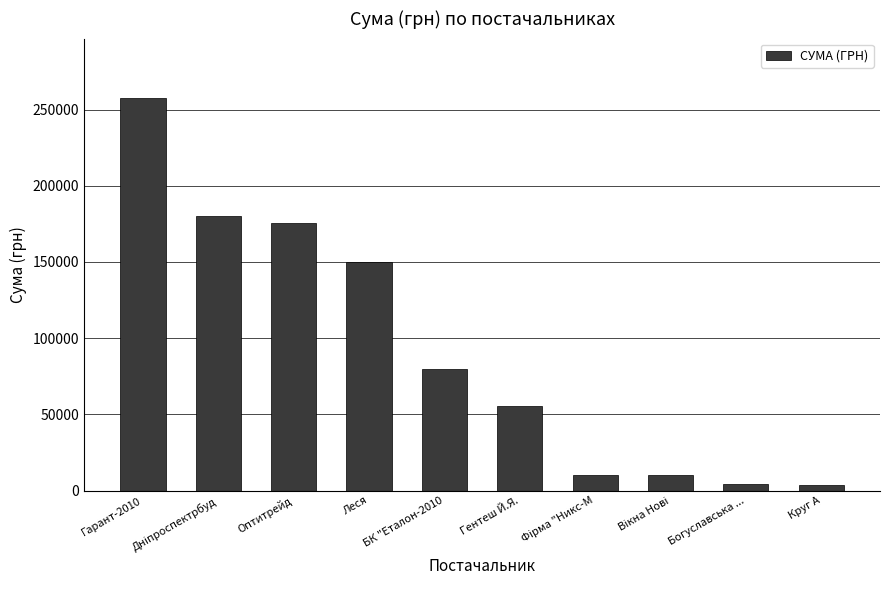

What is the value of the 6th bar from the left?

55817.0